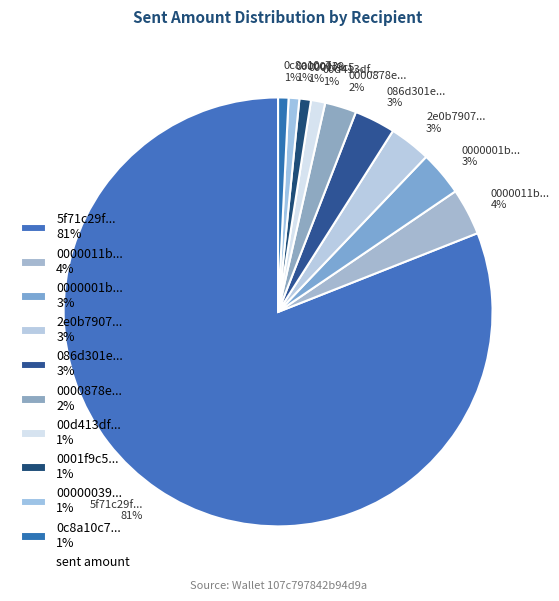

To the nearest percent, what percentage of the pie is 0000001b... 3%?

3%